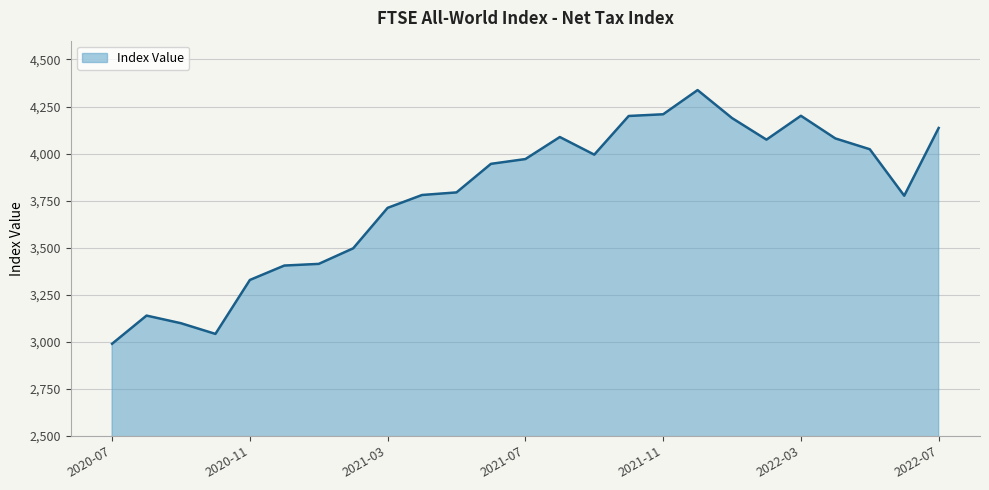

What is the maximum value shown in the chart?

4337.4